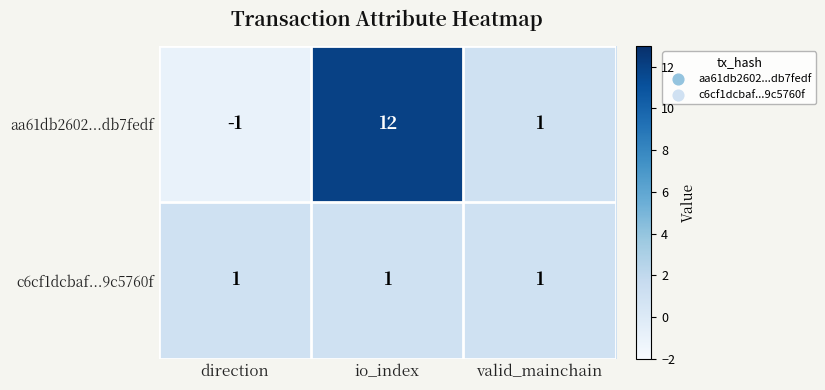

Rank the series by their average value, from highest to lowest.

aa61db2602...db7fedf, c6cf1dcbaf...9c5760f